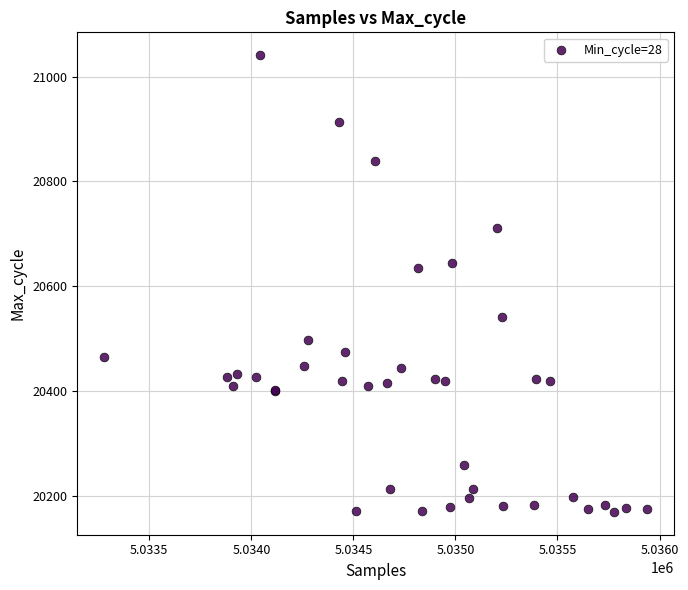

What Y value in the scatter plot is closest to 20605?

20634